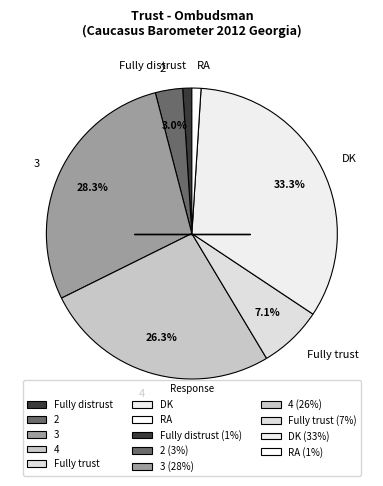

How many segments does this pie chart have?

7